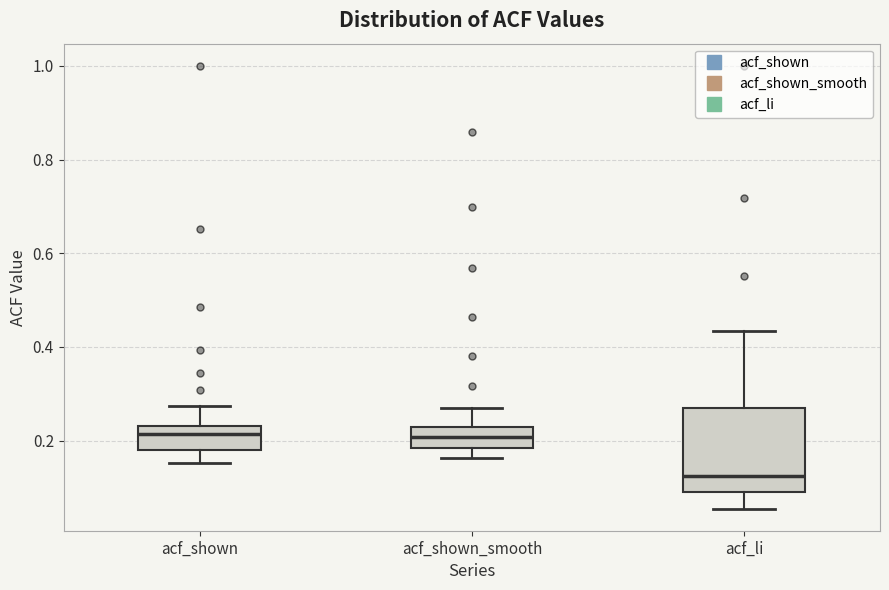

Reading left to right, transcribe this box plot: for each box, give where its median line is, the range the box spans, and where its two whiskers end, as read against the y-axis. The values are not printed on the chart, so give them approximately, as read against the axis.

acf_shown: median 0.22, box 0.18 to 0.24, whiskers 0.16 to 0.28
acf_shown_smooth: median 0.20, box 0.18 to 0.24, whiskers 0.16 to 0.28
acf_li: median 0.12, box 0.10 to 0.26, whiskers 0.06 to 0.44